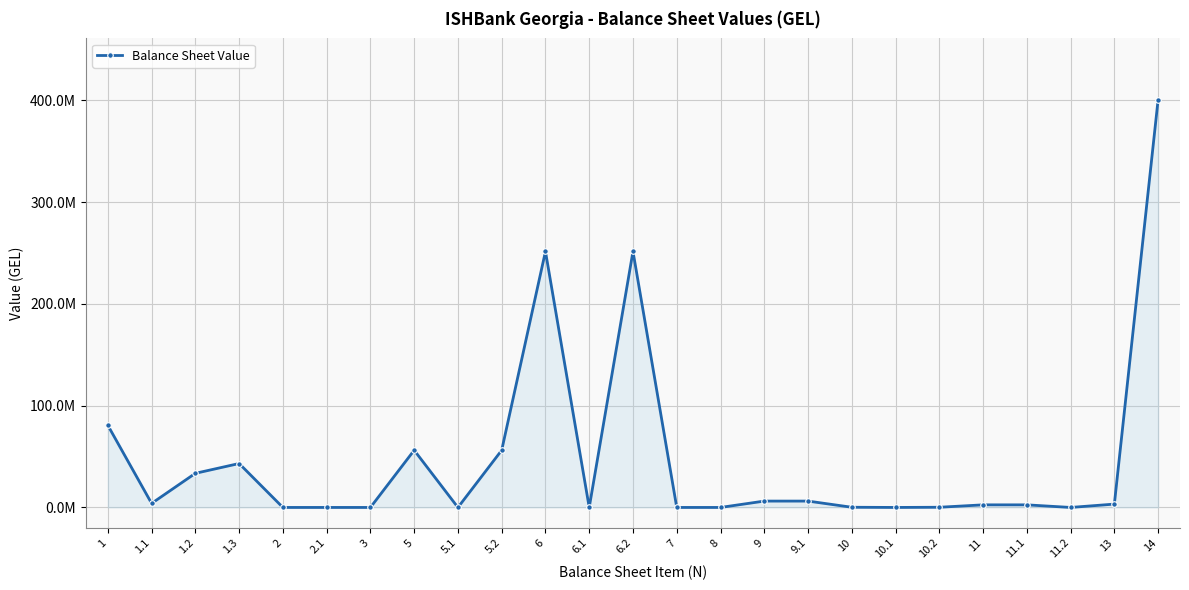

What is the average value?

47970920.9